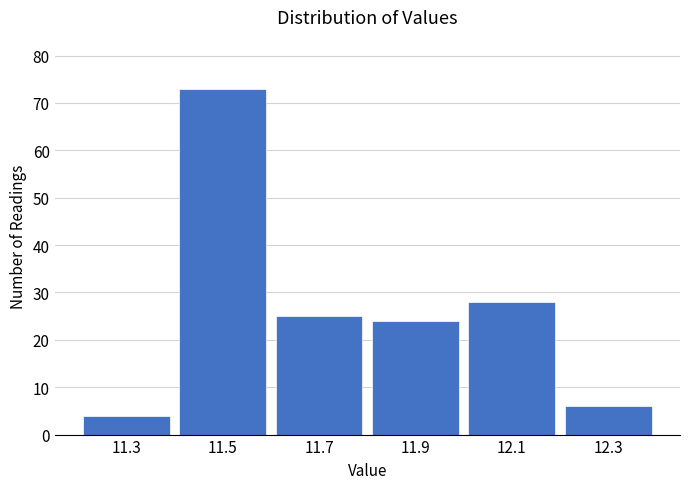

Reading right to left, what are all the values shown in this chart?

6	28	24	25	73	4